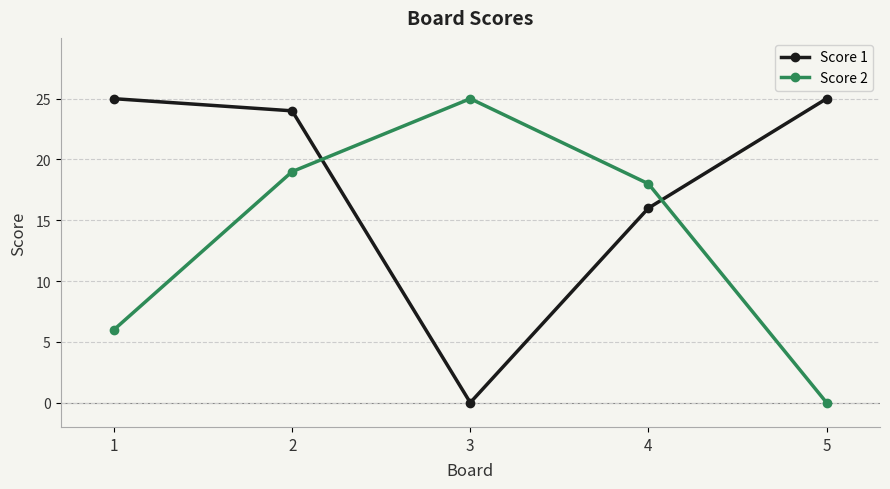

Count the number of categories in the chart.

5